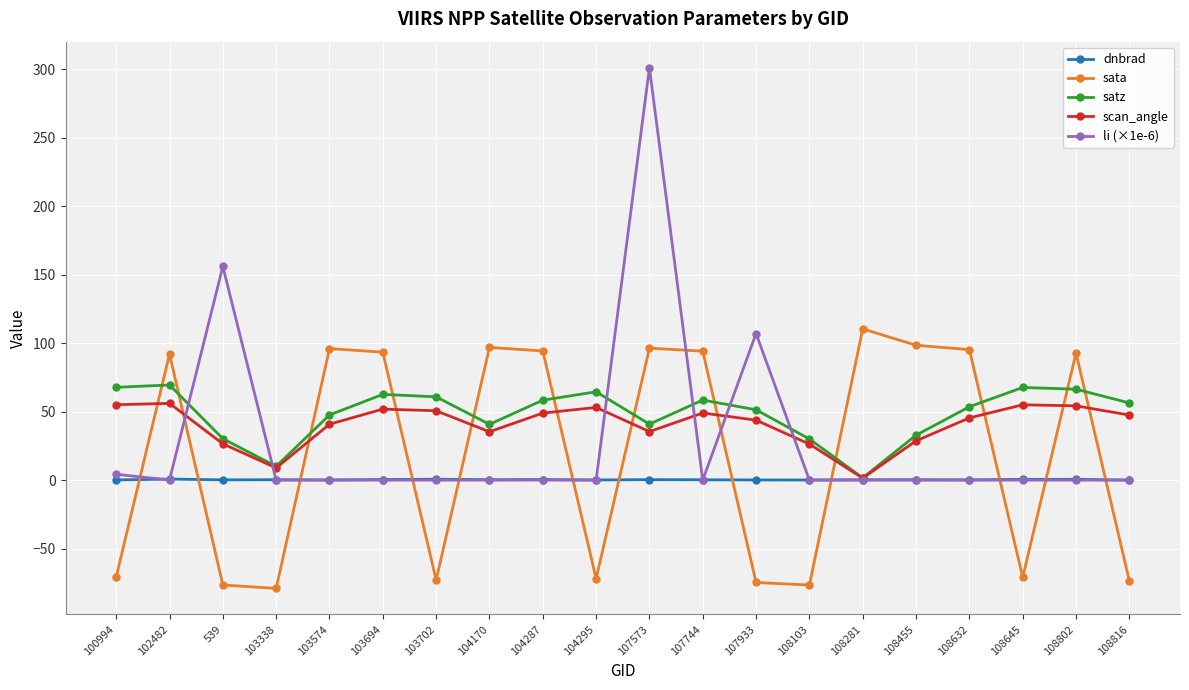

At which label does satz reach its minimum?

108281